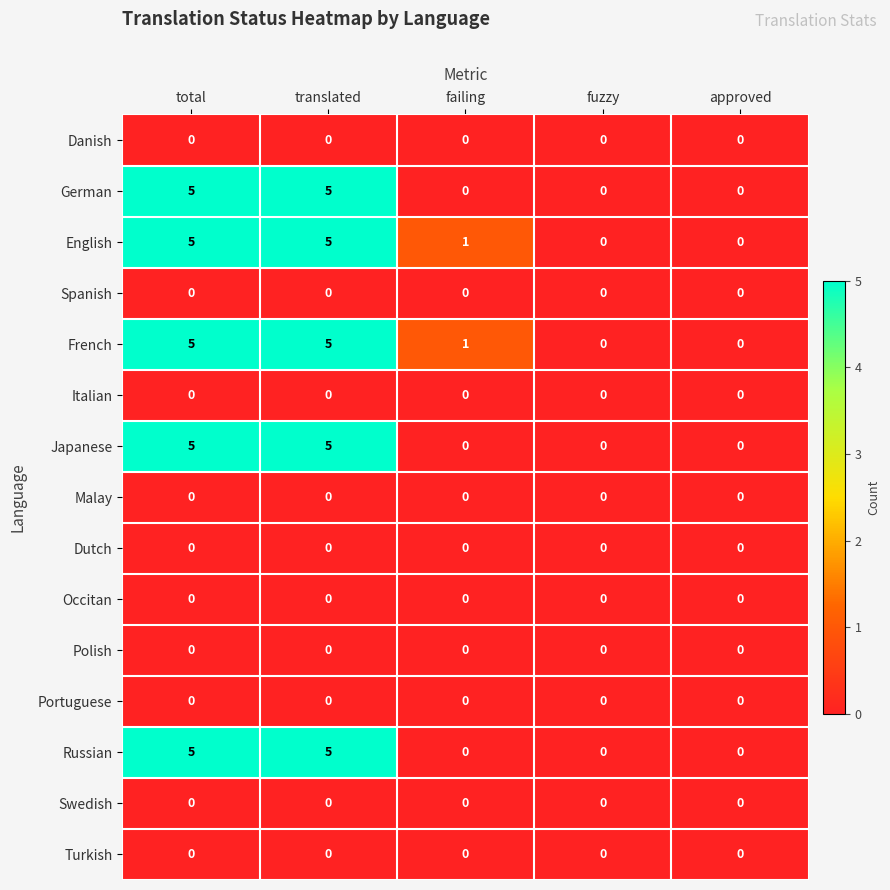

What is the spread (max minus min) of values at total?

5